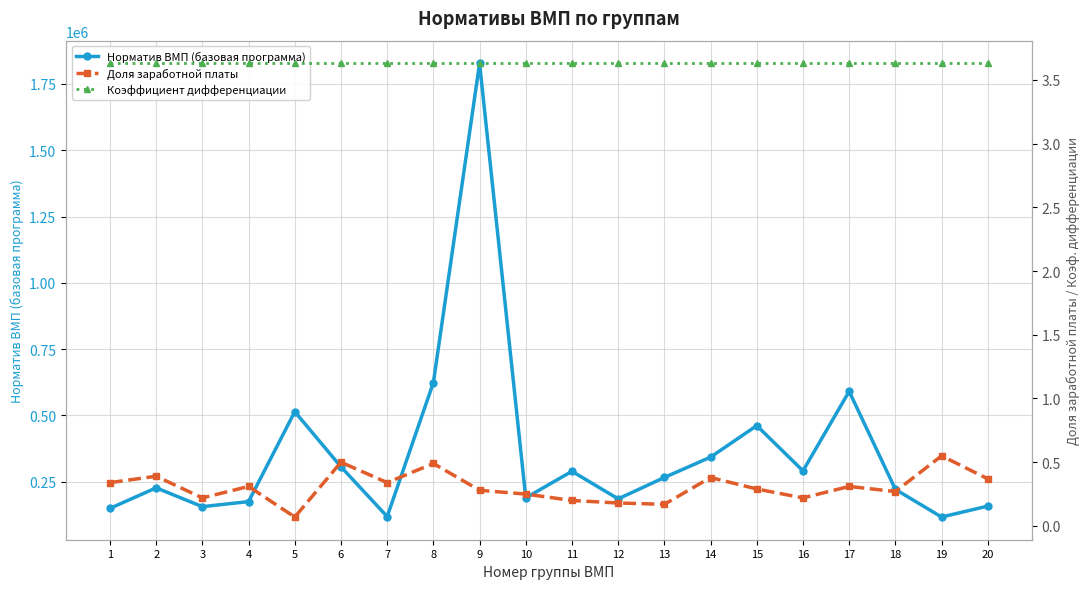

Is it true that Доля заработной платы equals 0.2 at 16?

True